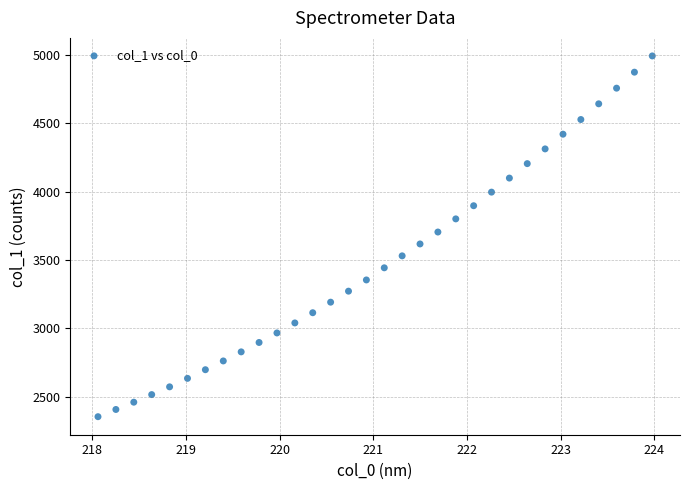

What is the range of Y values (max minus min)?

2635.9